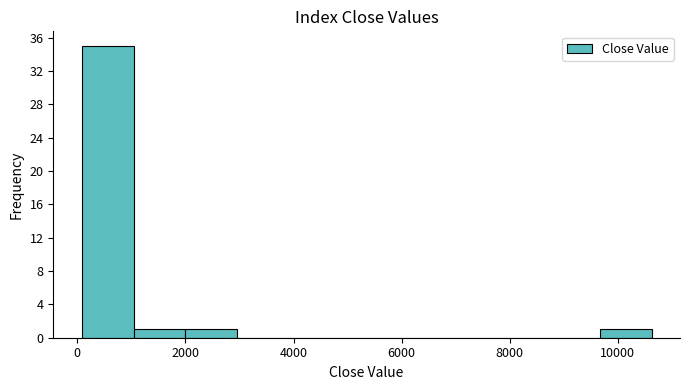

Reading left to right, list every bar in this chart as the range it spans on the x-axis followed by its height. Neither the bar edges nor the heights are printed on the chart, so give them approximately, as read against the axes.

0 to 1000: 35
1000 to 2000: 1
2000 to 3000: 1
3000 to 4000: 0
4000 to 4800: 0
4800 to 5800: 0
5800 to 6800: 0
6800 to 7800: 0
7800 to 8800: 0
8800 to 9600: 0
9600 to 10600: 1